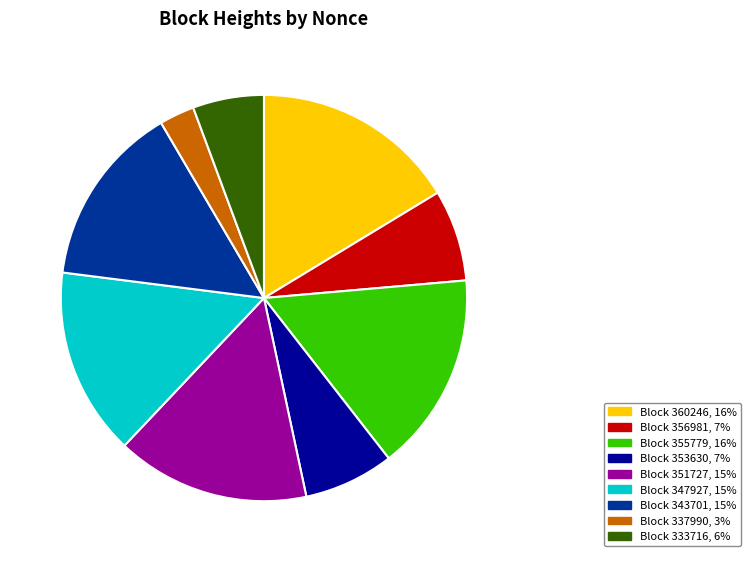

Does any single category account for the majority?

No